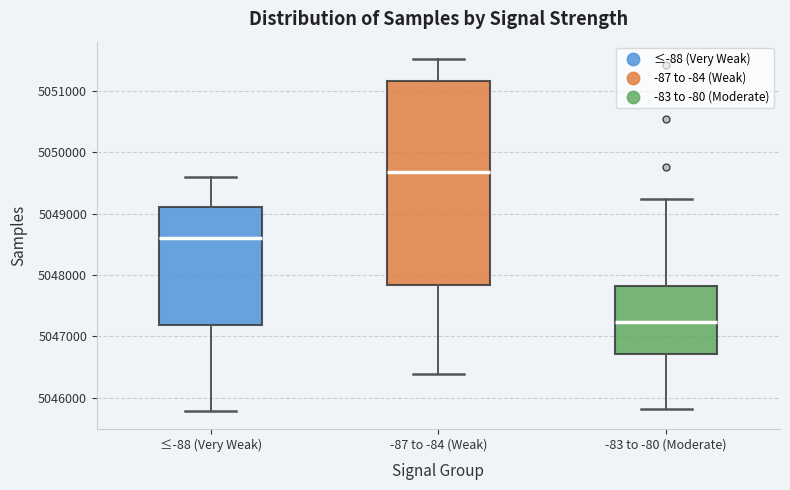

Where does the upper whisker of the box for -87 to -84 (Weak) end on the y-axis? The values are not printed on the chart, so give them approximately, as read against the axis.

5051500